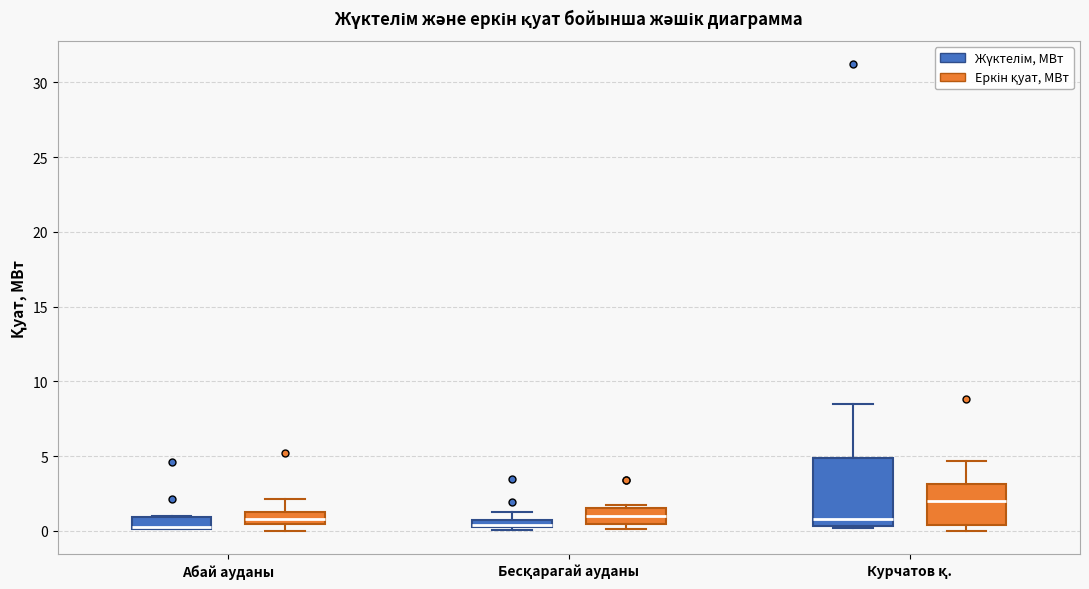

Comparing the boxes themselves (not the whiskers), which one is the tallest?

Курчатов қ. (Жүктелім, МВт)